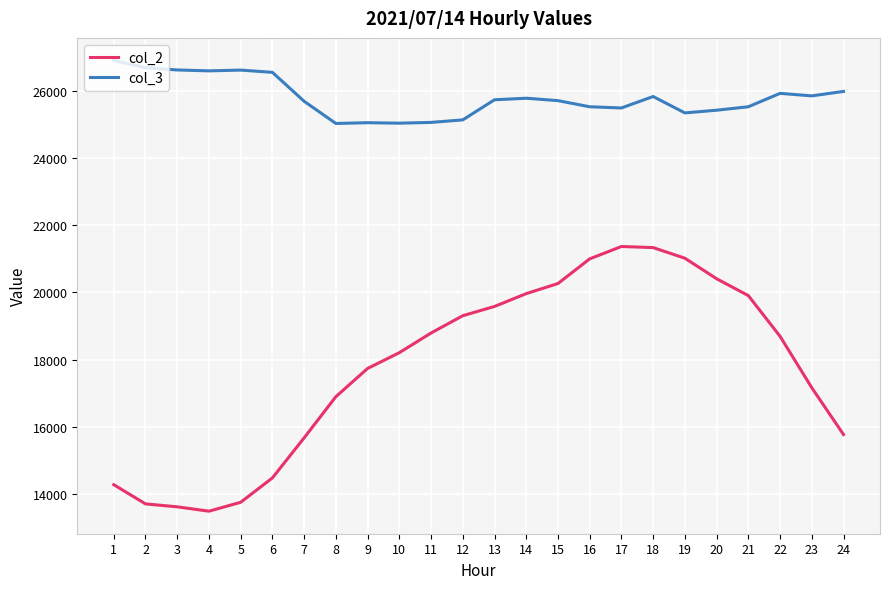

What is the difference between the maximum and second lowest values in the col_3 series?

1869